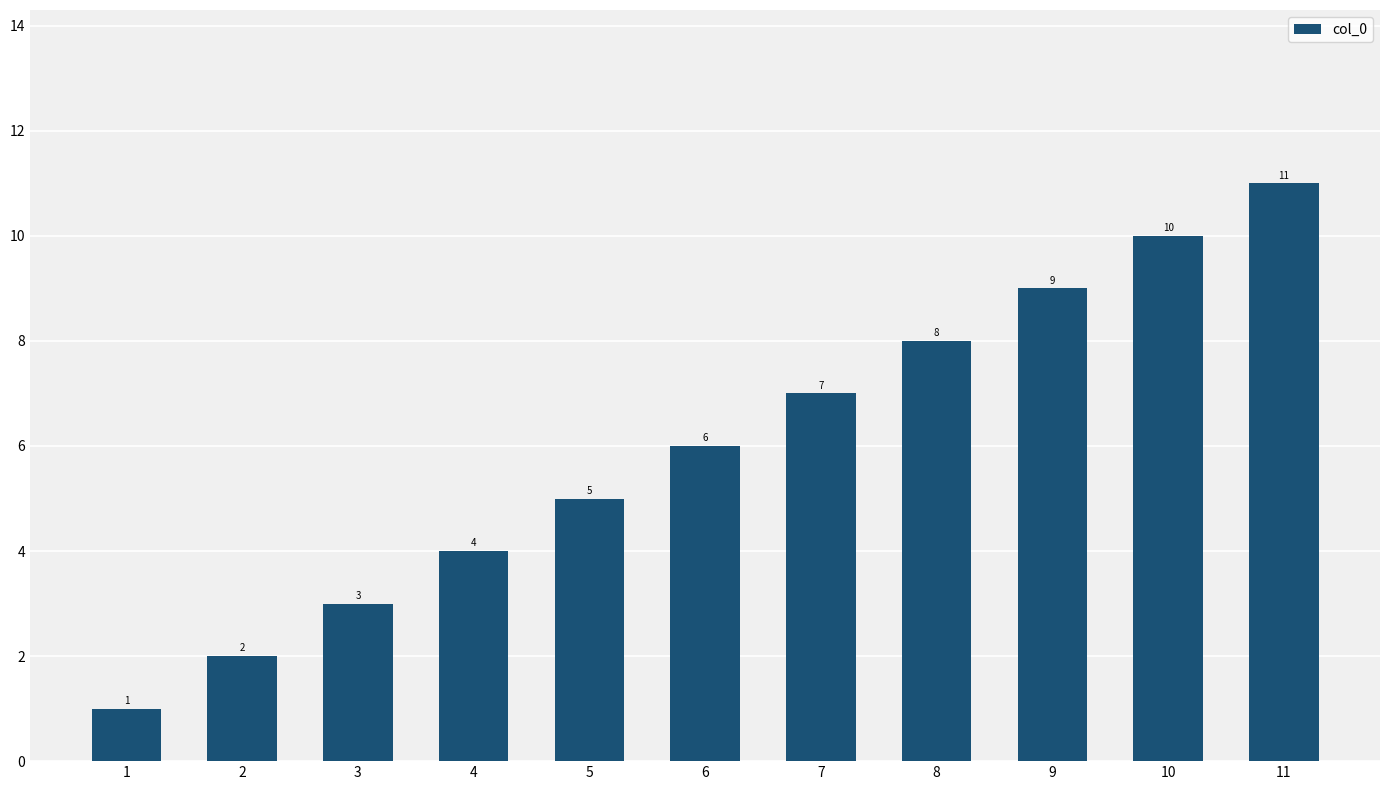

Read the value at 7, to the nearest 5.

5